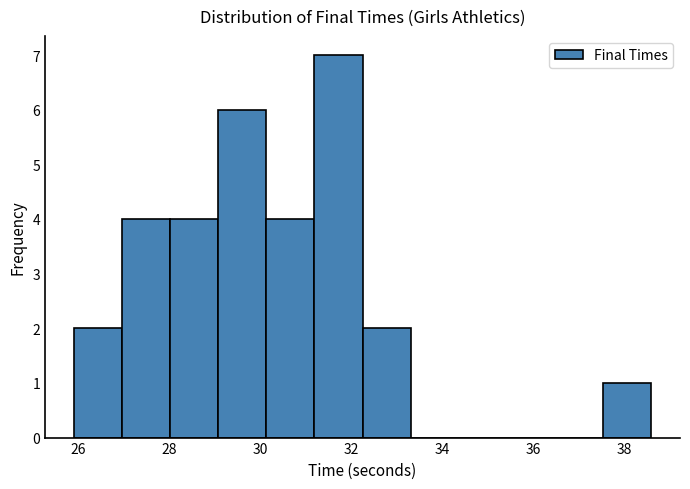

How tall is the bar that spans 31.2 to 32.2 on the x-axis? Neither the bar edges nor the heights are printed on the chart, so give them approximately, as read against the axes.

7